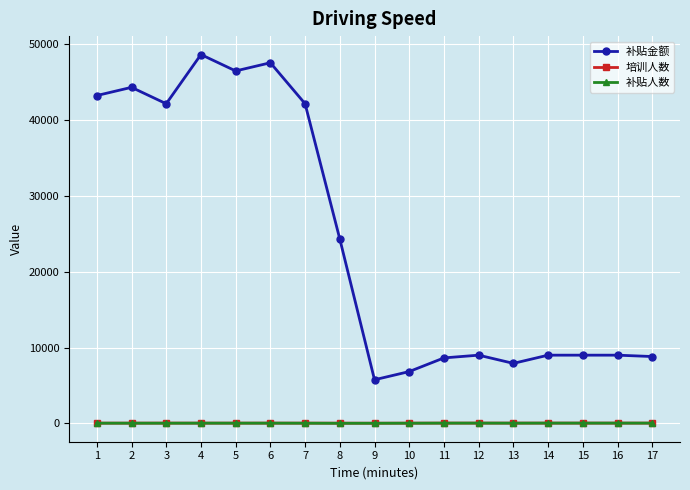

What is the highest value of the 补贴人数 series?

50